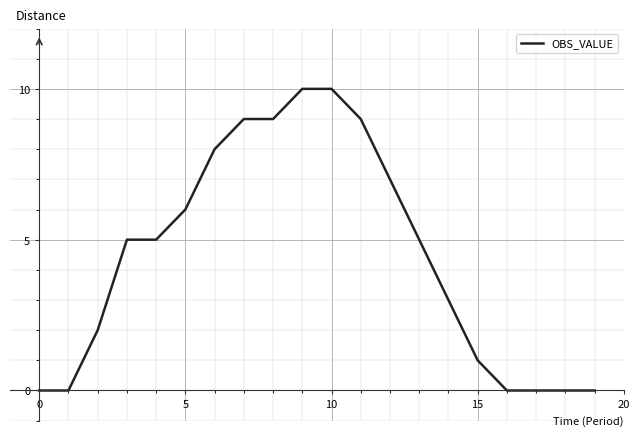

What is the difference between the maximum and minimum values?

10